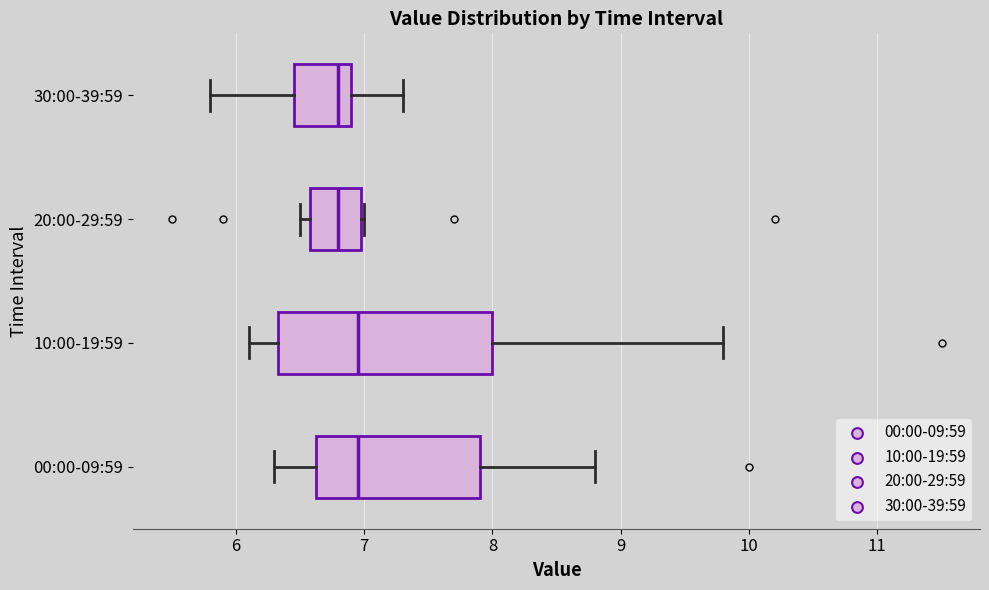

Reading bottom to top, transcribe this box plot: for each box, give where its median line is, the range the box spans, and where its two whiskers end, as read against the x-axis. The values are not printed on the chart, so give them approximately, as read against the axis.

00:00-09:59: median 7.0, box 6.6 to 7.9, whiskers 6.3 to 8.8
10:00-19:59: median 7.0, box 6.3 to 8.0, whiskers 6.1 to 9.8
20:00-29:59: median 6.8, box 6.6 to 7.0, whiskers 6.5 to 7.0
30:00-39:59: median 6.8, box 6.5 to 6.9, whiskers 5.8 to 7.3